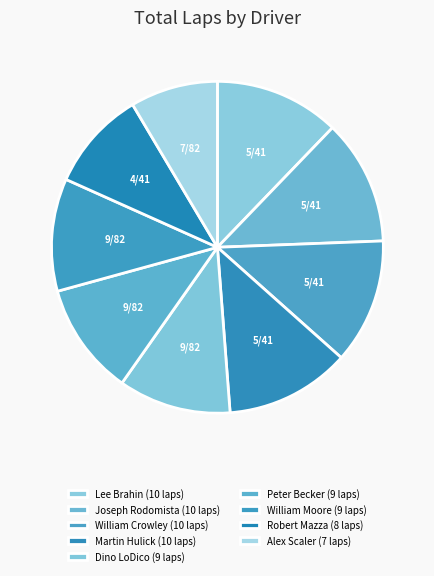

What percentage do Martin Hulick and Peter Becker together represent?

23.2%